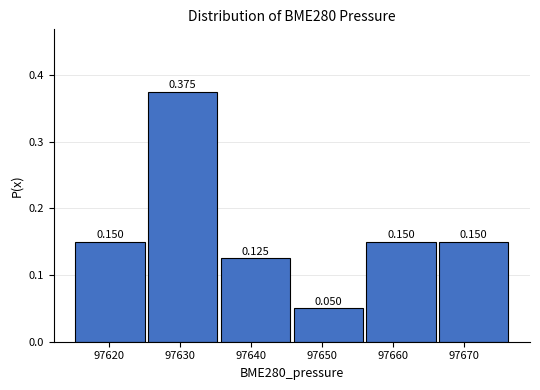

What is the height of the bar covering 97625 to 97636 on the x-axis? The bar edges are not printed on the chart, so give them approximately, as read against the axis.

0.375